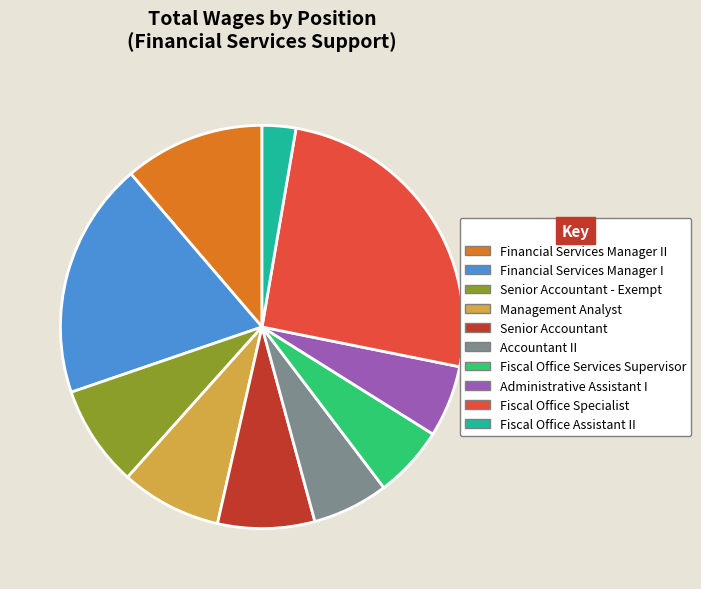

How many segments does this pie chart have?

10